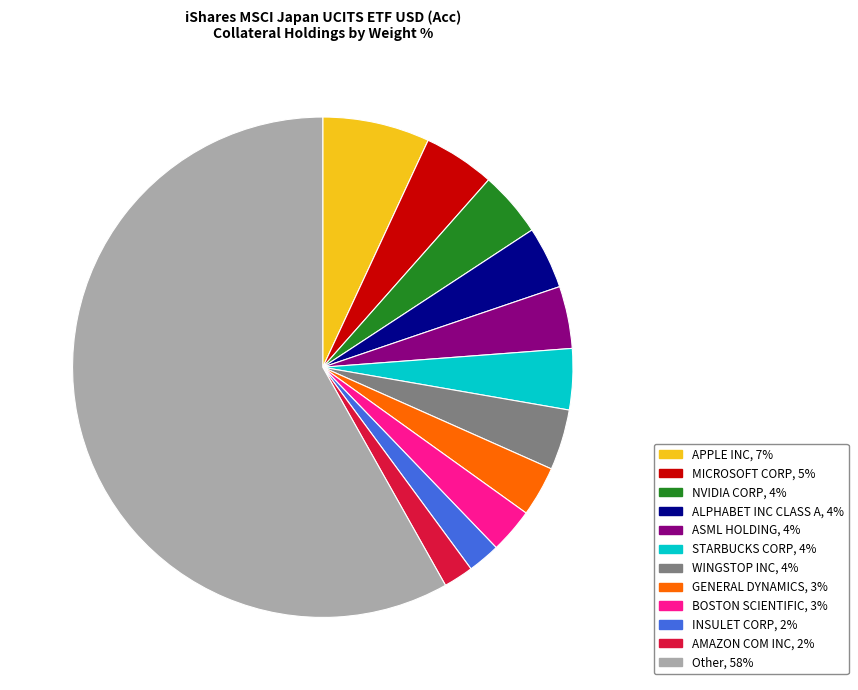

Count the number of slices in the pie.

12